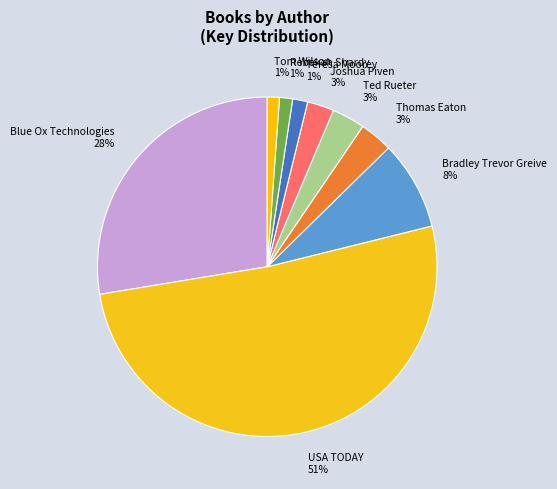

Does Tom Wilson account for over 50% of the chart?

No